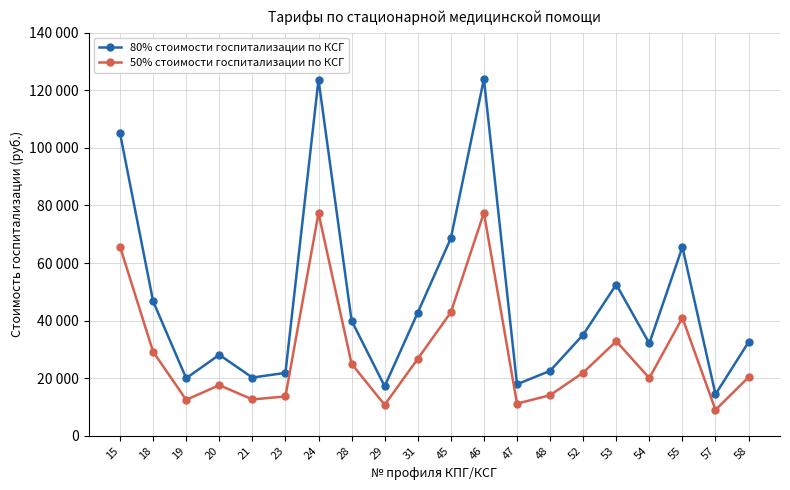

Is the value of 50% стоимости госпитализации по КСГ at 55 greater than the value of 80% стоимости госпитализации по КСГ at 54?

Yes